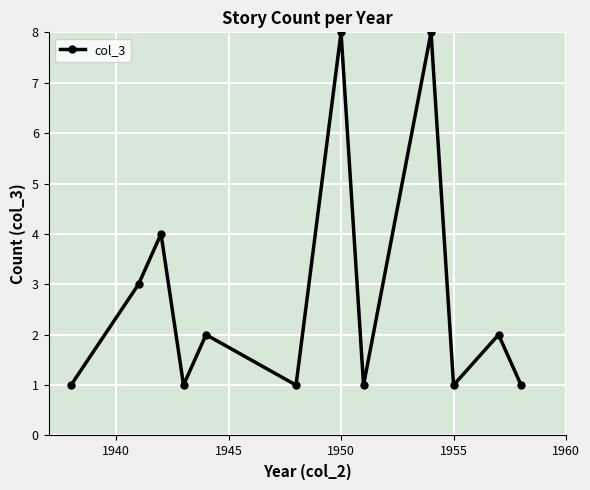

What is the sum of all values?

33